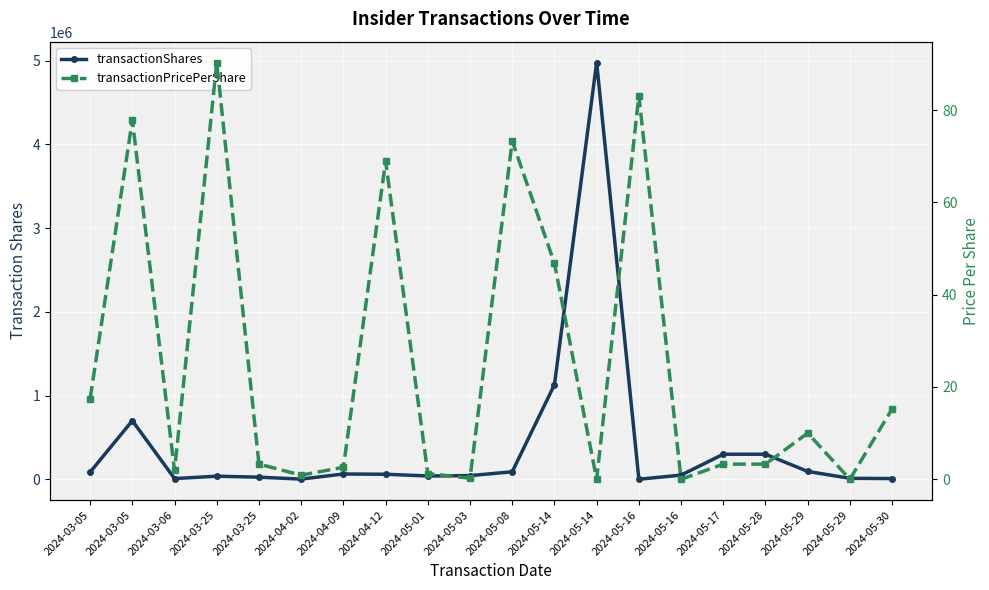

Where is the first local maximum for transactionPricePerShare?

2024-03-05